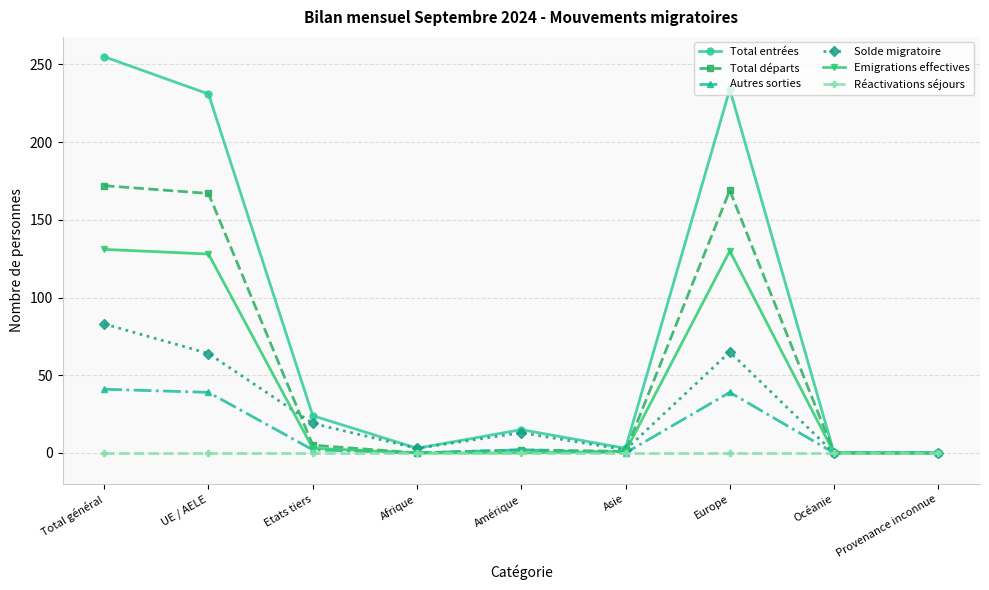

Where is the first local maximum for Total entrées?

Amérique